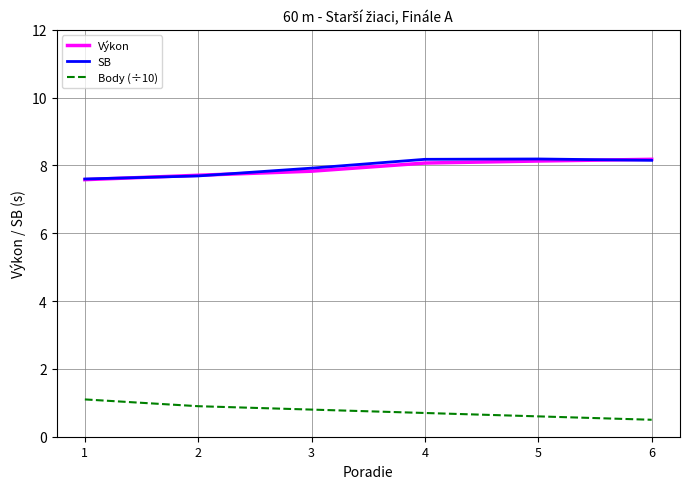

What is the lowest value of the Body (÷10) series?

0.5